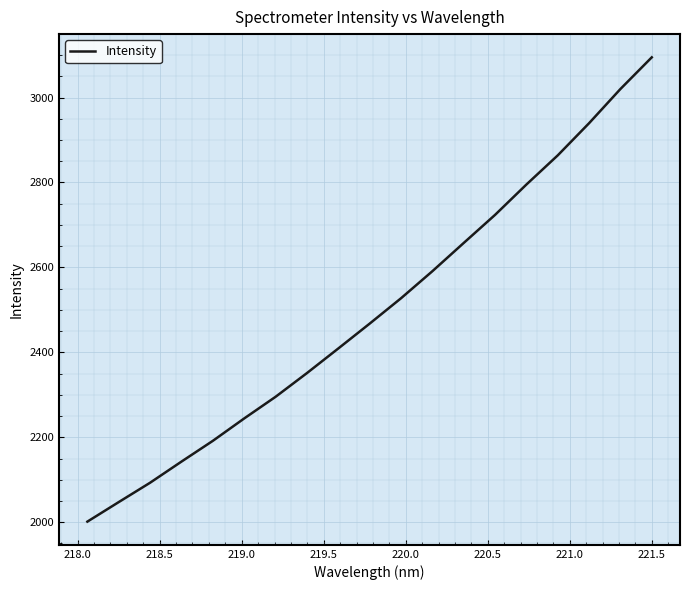

What is the minimum value shown in the chart?

2001.4